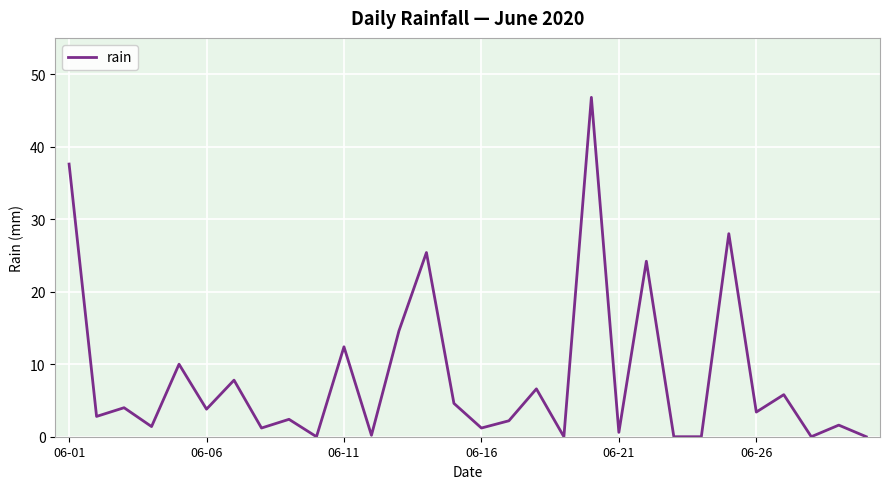

How many lines are shown in the chart?

1